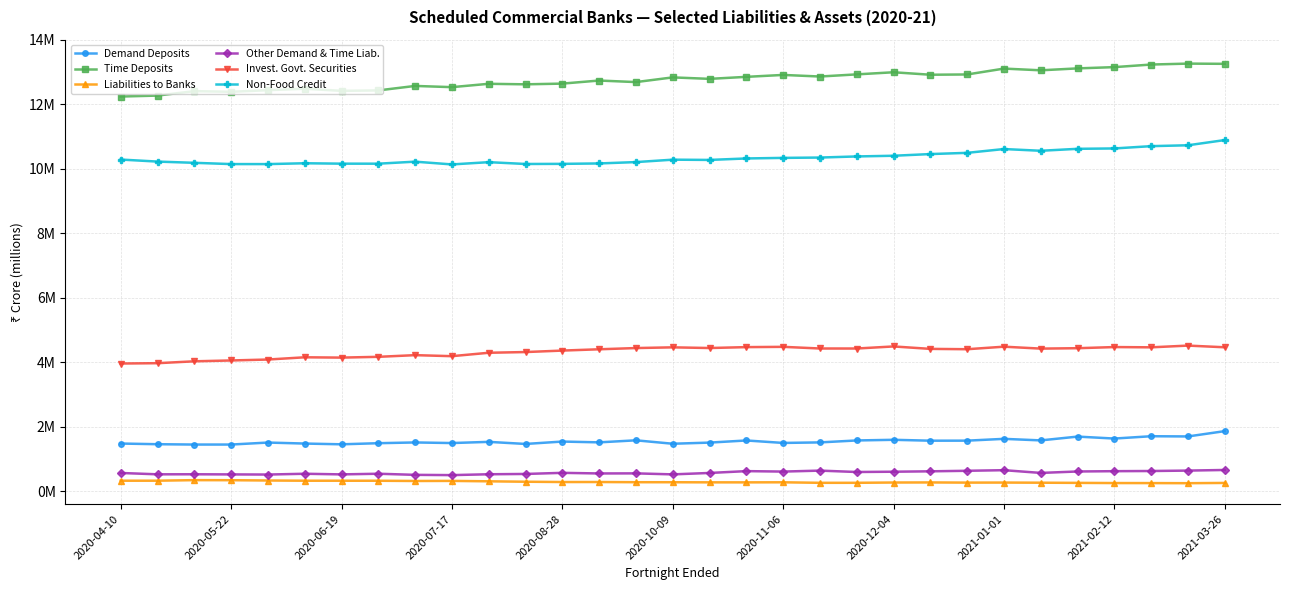

Is this an area chart (filled region under the line)?

No